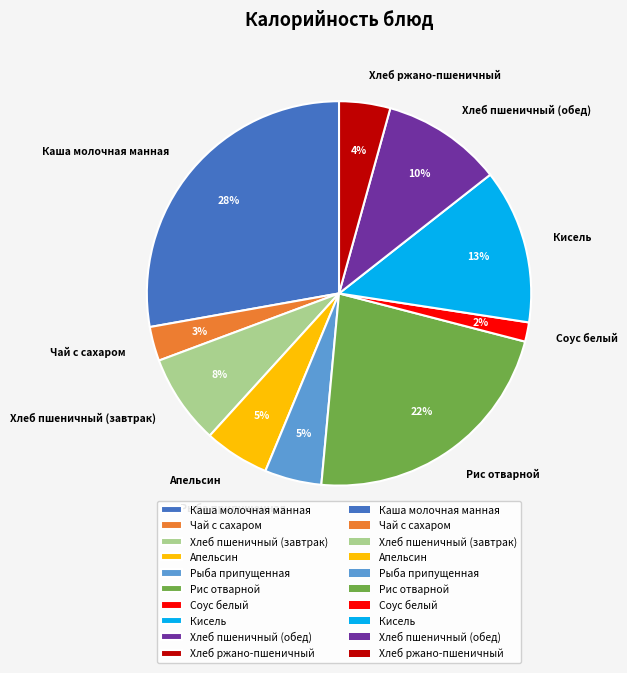

To the nearest percent, what is the combined percentage of Хлеб пшеничный (завтрак) and Апельсин?

13%